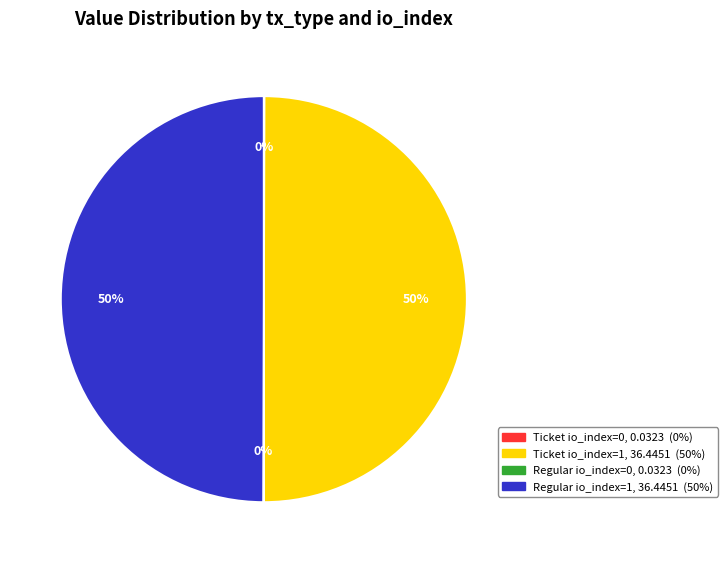

To the nearest percent, what is the difference between the largest and smallest slice percentages?

50%